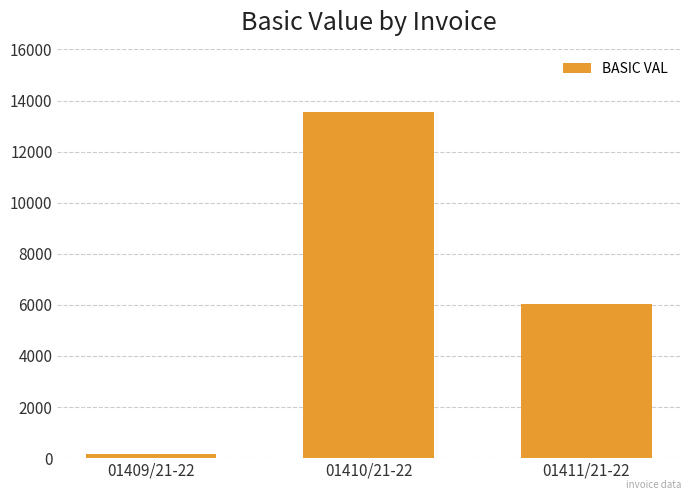

Rank the categories by value from highest to lowest.

01410/21-22, 01411/21-22, 01409/21-22